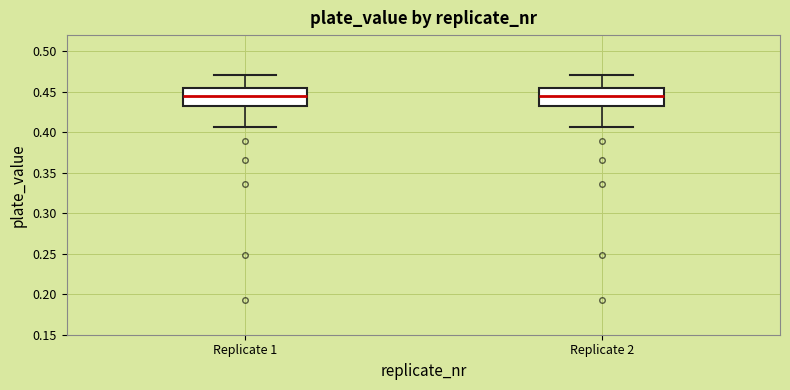

Reading left to right, transcribe this box plot: for each box, give where its median line is, the range the box spans, and where its two whiskers end, as read against the y-axis. The values are not printed on the chart, so give them approximately, as read against the axis.

Replicate 1: median 0.445, box 0.435 to 0.455, whiskers 0.405 to 0.470
Replicate 2: median 0.445, box 0.435 to 0.455, whiskers 0.405 to 0.470